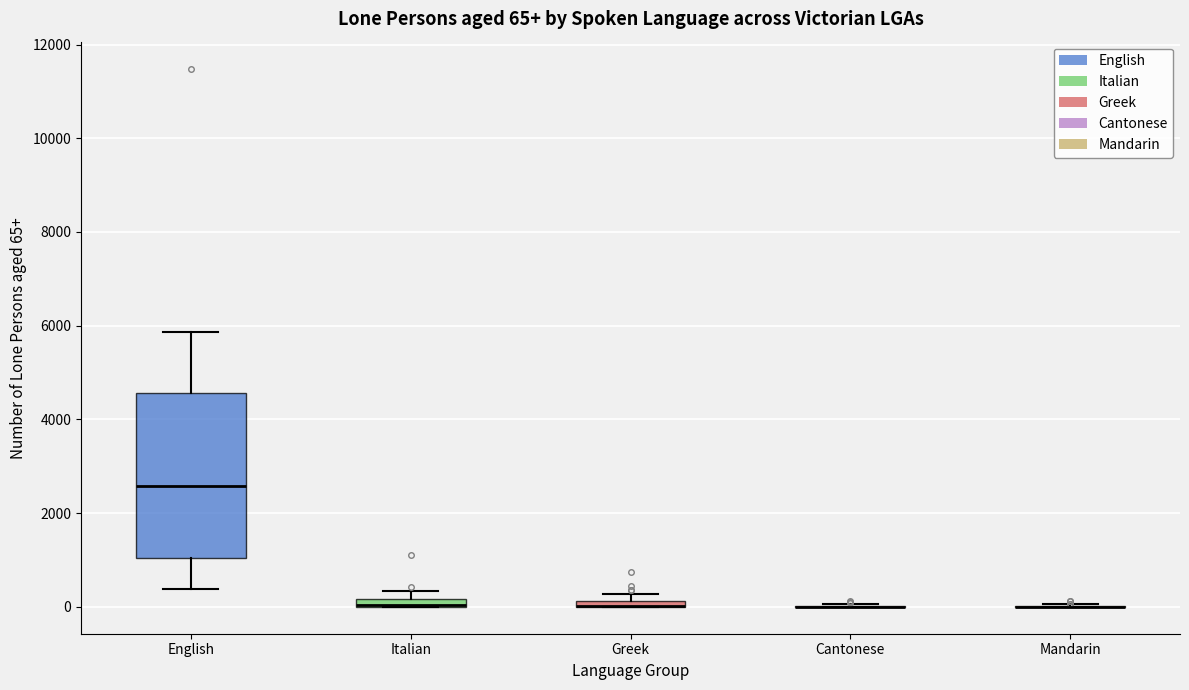

Which box is the tallest, from its lower edge to its upper edge?

English